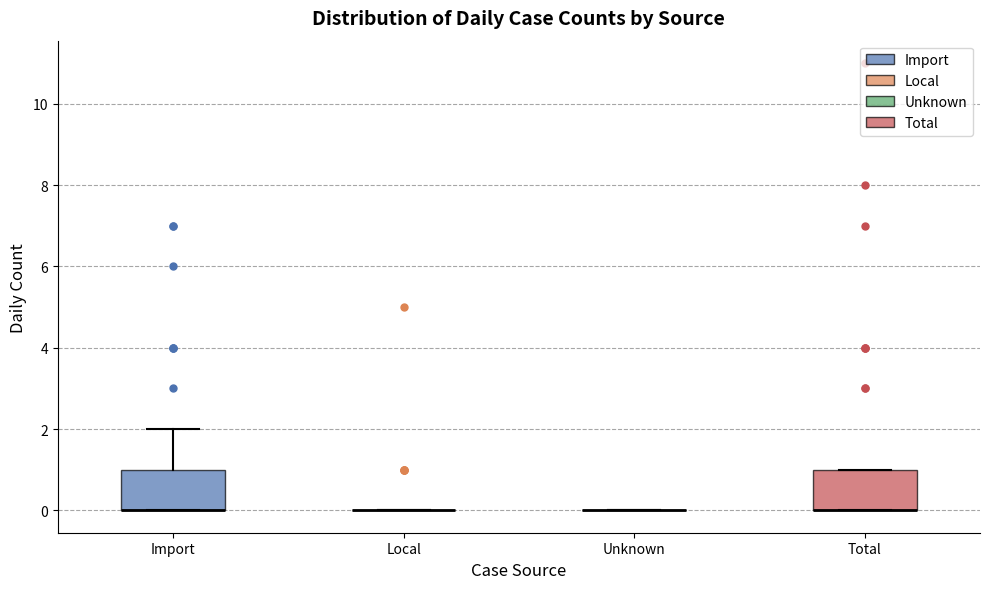

Reading left to right, read every box against the y-axis: the position of its median line, the range the box covers, and the ends of its whiskers. The values are not printed on the chart, so give them approximately, as read against the axis.

Import: median 0 (drawn on the box's lower edge), box 0 to 1, whiskers 0 to 2
Local: box collapsed to a line at 0, whiskers 0 to 0
Unknown: box collapsed to a line at 0, whiskers 0 to 0
Total: median 0 (drawn on the box's lower edge), box 0 to 1, whiskers 0 to 1